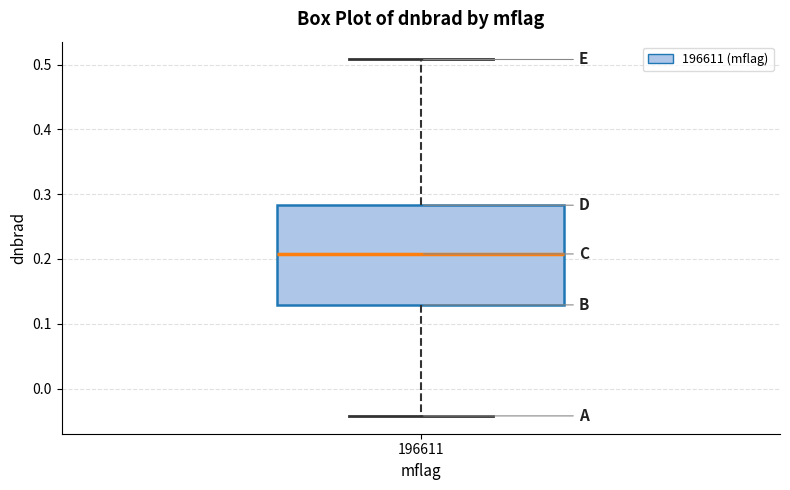

Read this box plot against the y-axis: the position of the median line, the range covered by the box, and the ends of both whiskers. The values are not printed on the chart, so give them approximately, as read against the axis.

median 0.21, box 0.13 to 0.28, whiskers -0.04 to 0.51